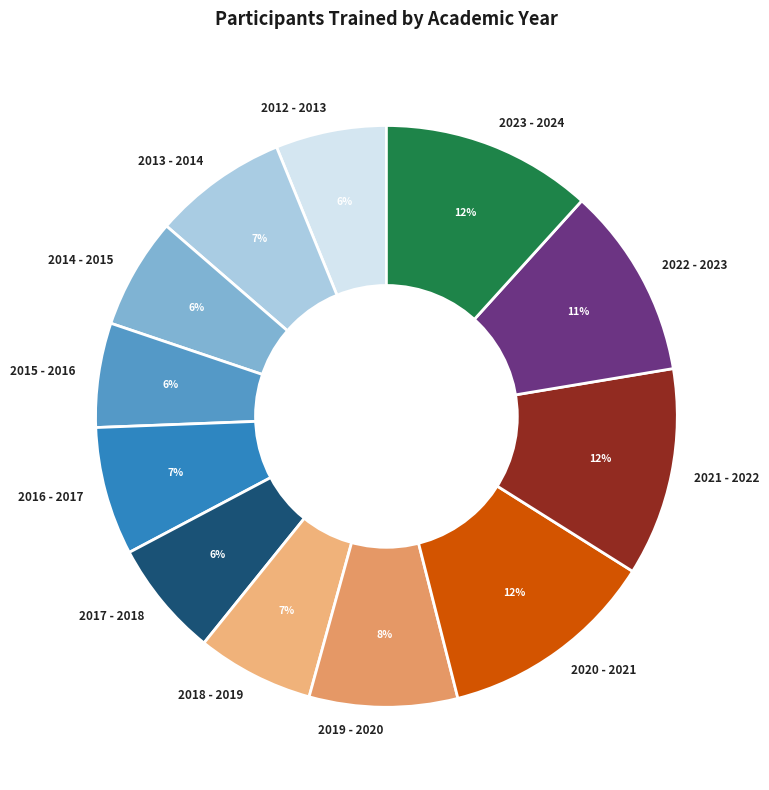

Is it true that 2016 - 2017 is 7% of the pie?

True